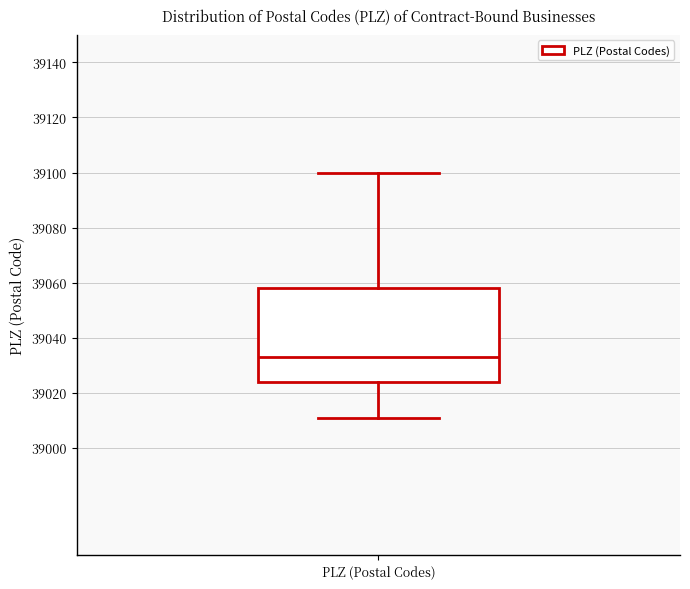

Transcribe this box plot: give where the median line is, the range the box spans, and where the two whiskers end, as read against the y-axis. The values are not printed on the chart, so give them approximately, as read against the axis.

median 39034, box 39024 to 39058, whiskers 39012 to 39100